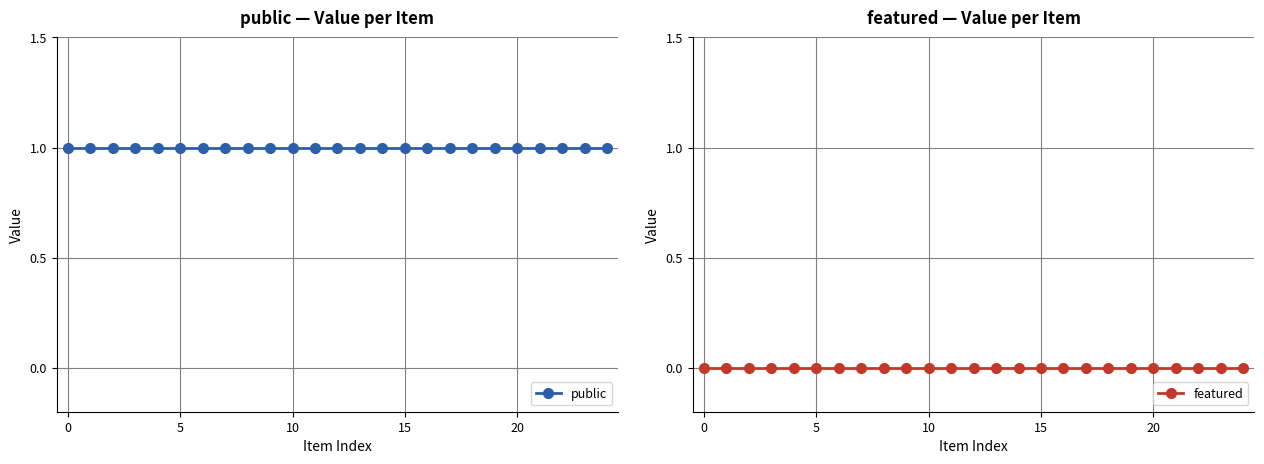

True or false: public and featured intersect in this chart.

False